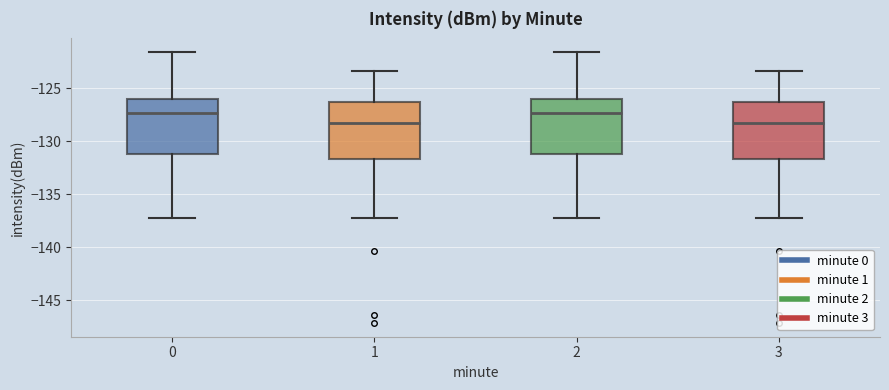

Where does the upper whisker of the box at x = 1 end on the y-axis? The values are not printed on the chart, so give them approximately, as read against the axis.

-123.5